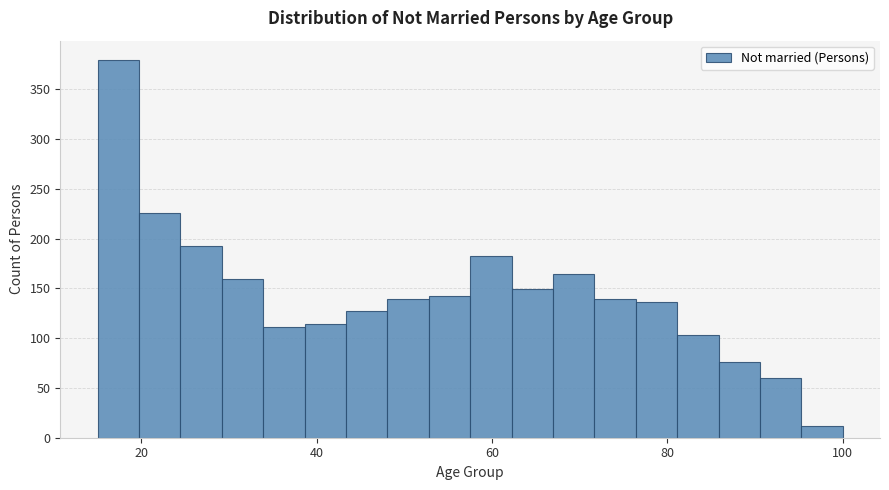

Around what value on the x-axis is the tallest bar? Give the approximate position of its centre, as read against the axis.

18